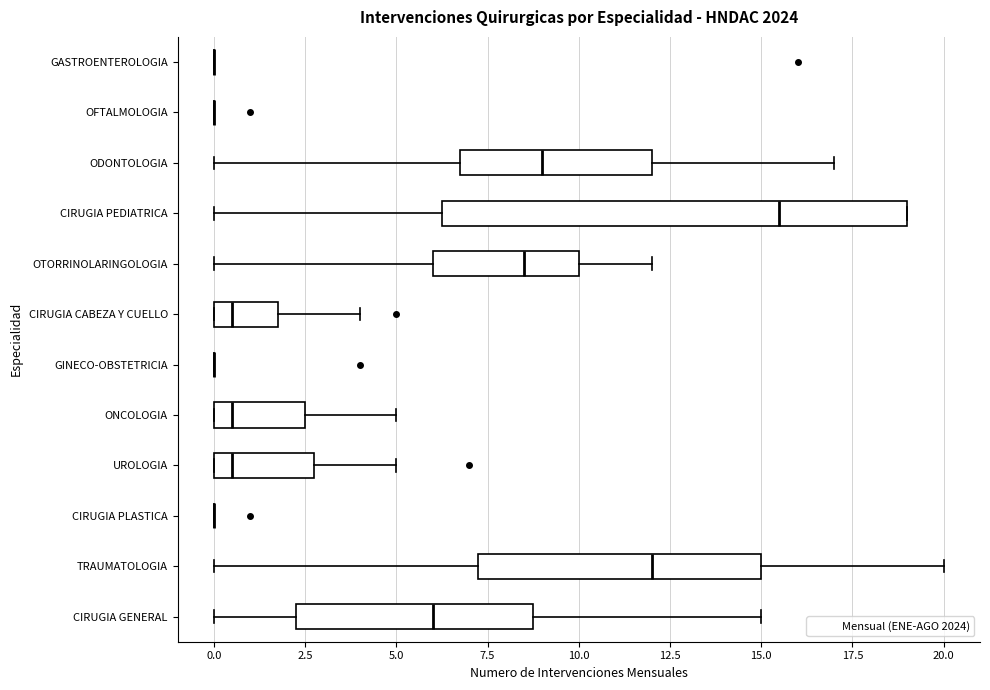

Comparing the boxes themselves (not the whiskers), which one is the widest?

CIRUGIA PEDIATRICA